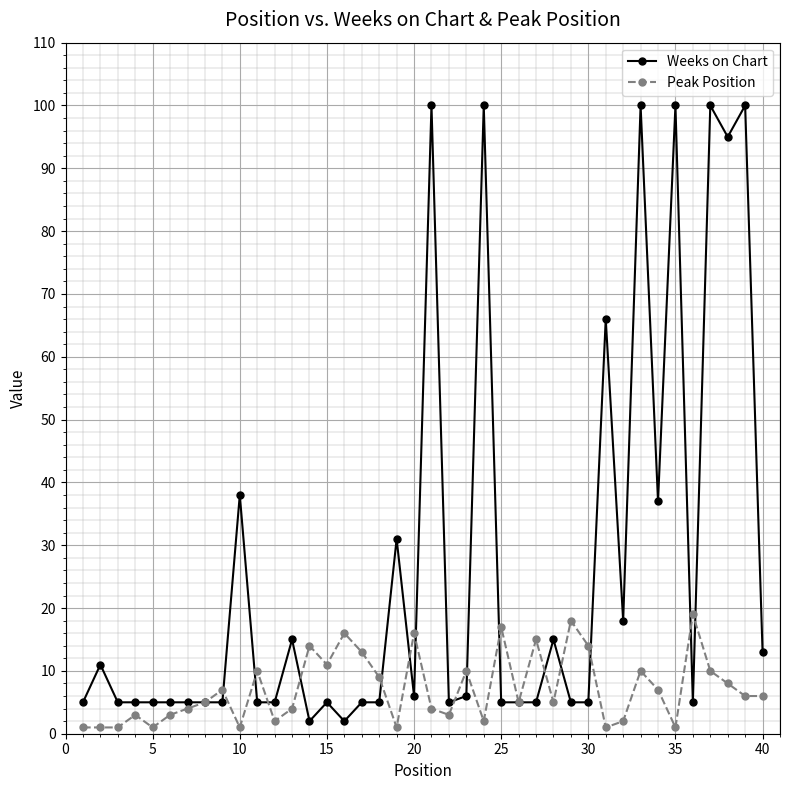

True or false: Weeks on Chart has more than 0 points higher than both neighbors.

True